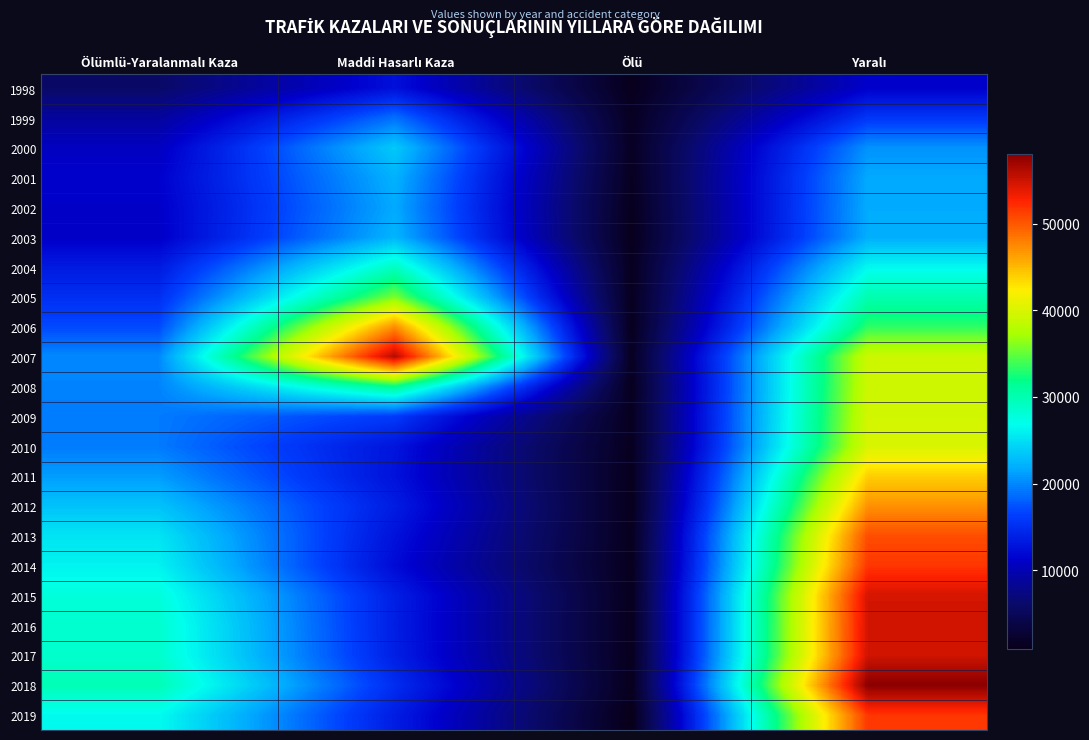

At how many categories does at least one series exceed 28047?

3